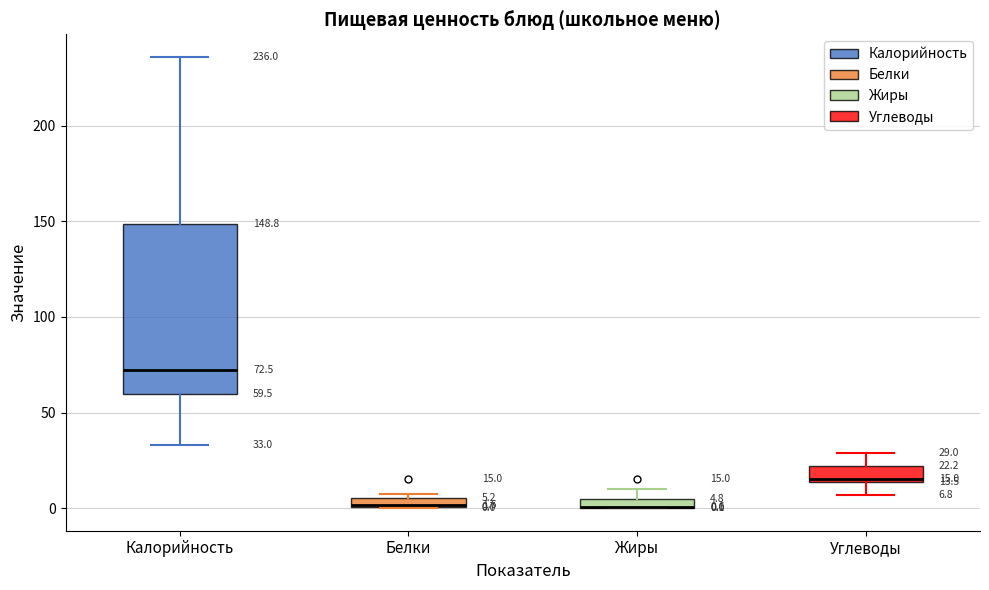

Which box is the tallest, from its lower edge to its upper edge?

Калорийность